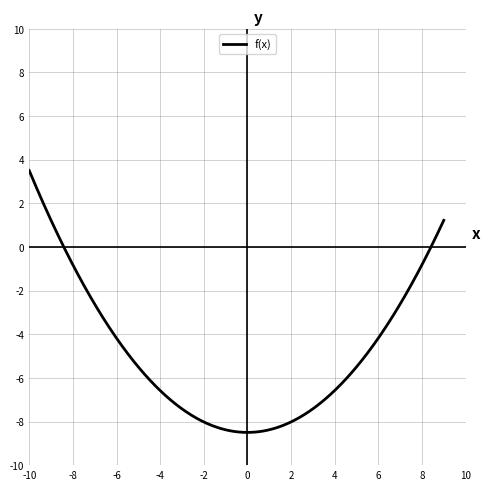

What is the difference between the maximum and minimum values?

12.0